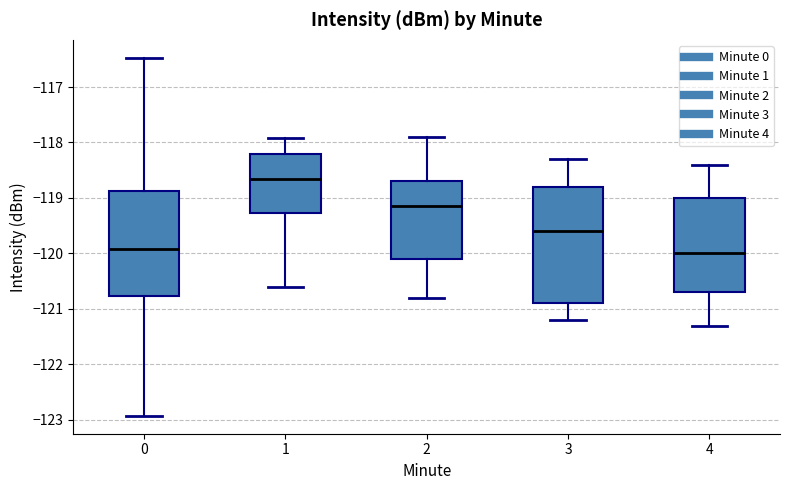

Reading left to right, read every box against the y-axis: the position of its median line, the range the box covers, and the ends of its whiskers. The values are not printed on the chart, so give them approximately, as read against the axis.

0: median -119.9, box -120.8 to -118.9, whiskers -122.9 to -116.5
1: median -118.7, box -119.3 to -118.2, whiskers -120.6 to -117.9
2: median -119.1, box -120.1 to -118.7, whiskers -120.8 to -117.9
3: median -119.6, box -120.9 to -118.8, whiskers -121.2 to -118.3
4: median -120.0, box -120.7 to -119.0, whiskers -121.3 to -118.4